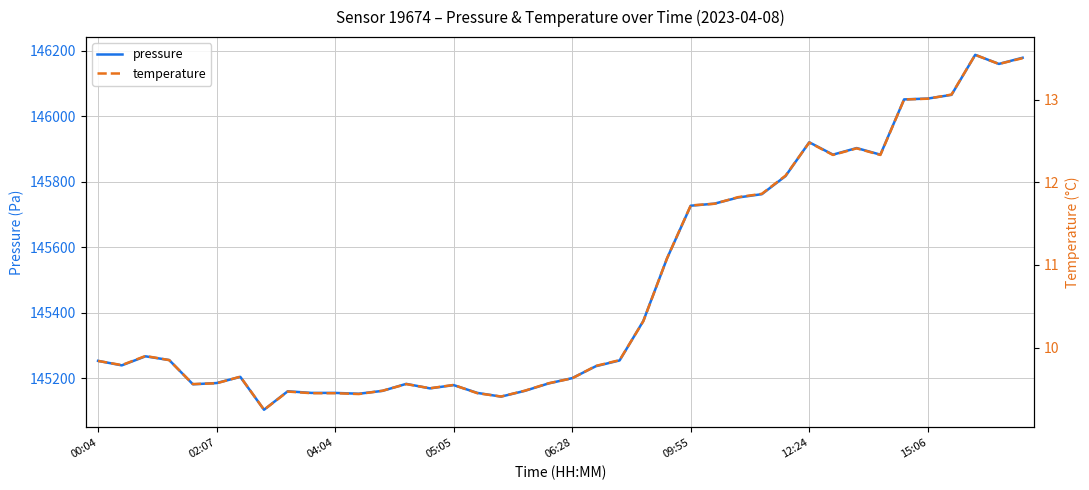

What is the maximum value for temperature?

13.5